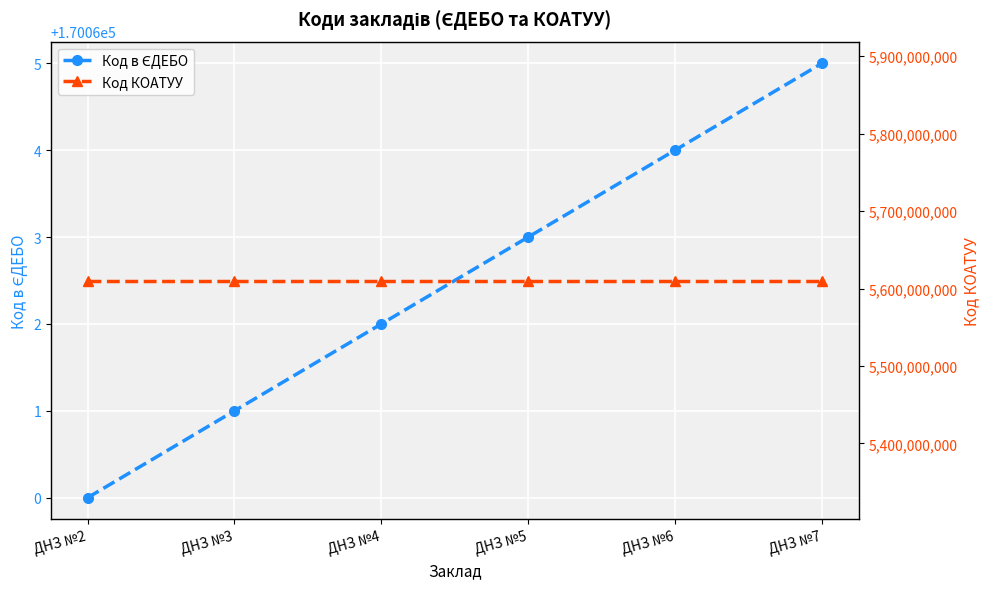

True or false: Код КОАТУУ has a value of 8283563155 at ДНЗ №3.

False